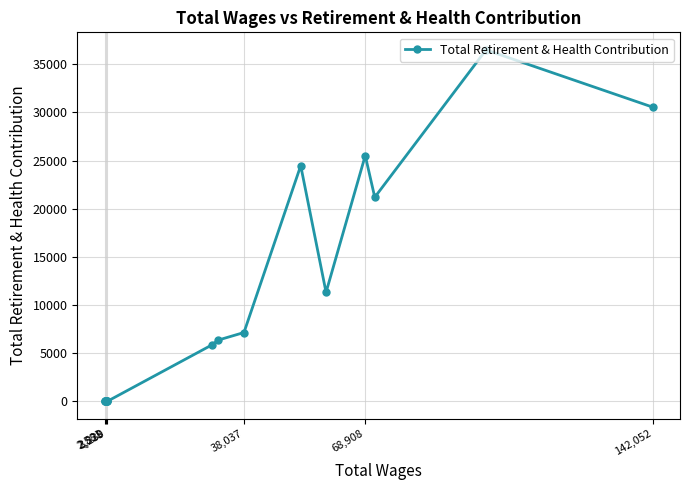

What is the average value?

10556